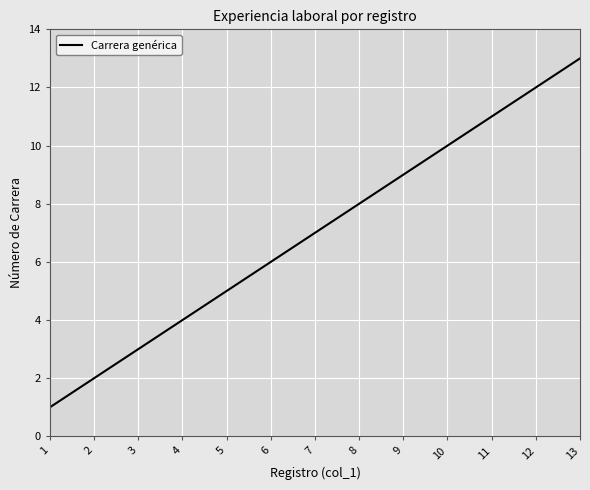

What is the maximum value shown in the chart?

13